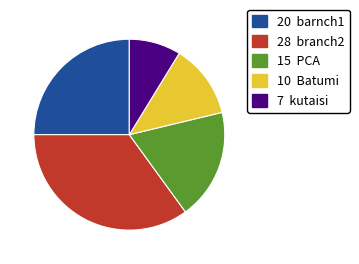

Is there a majority slice in this chart?

No